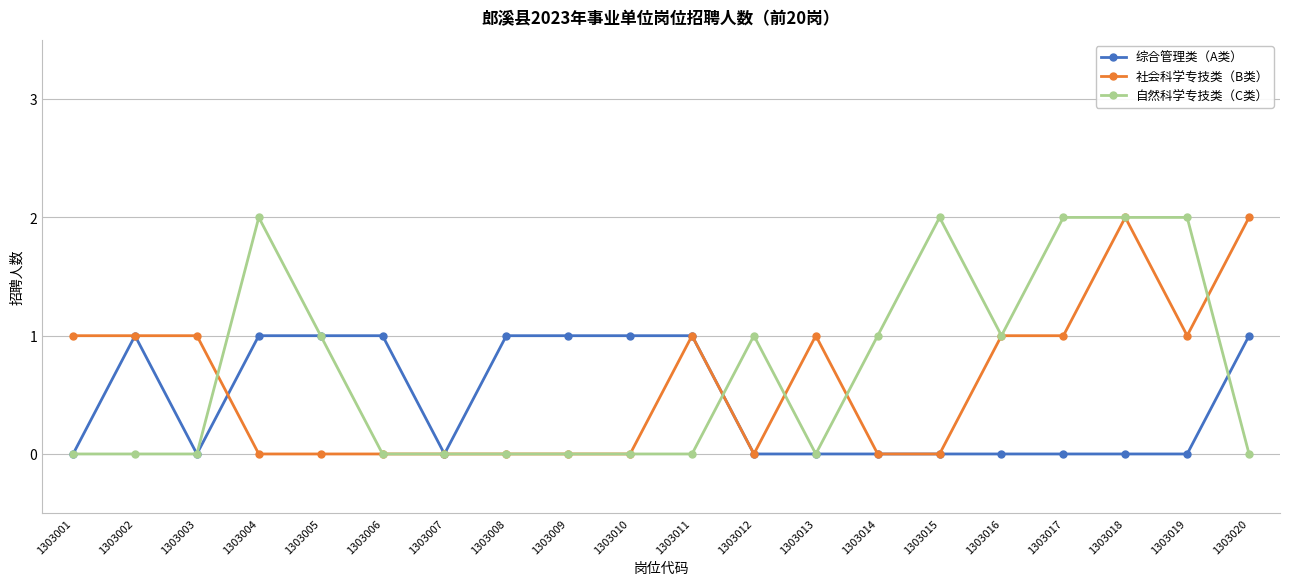

Is it true that 自然科学专技类（C类） equals 3 at 1303018?

False